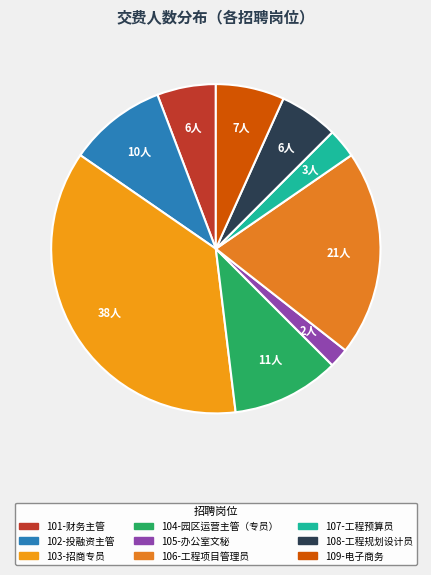

Count the number of slices in the pie.

9